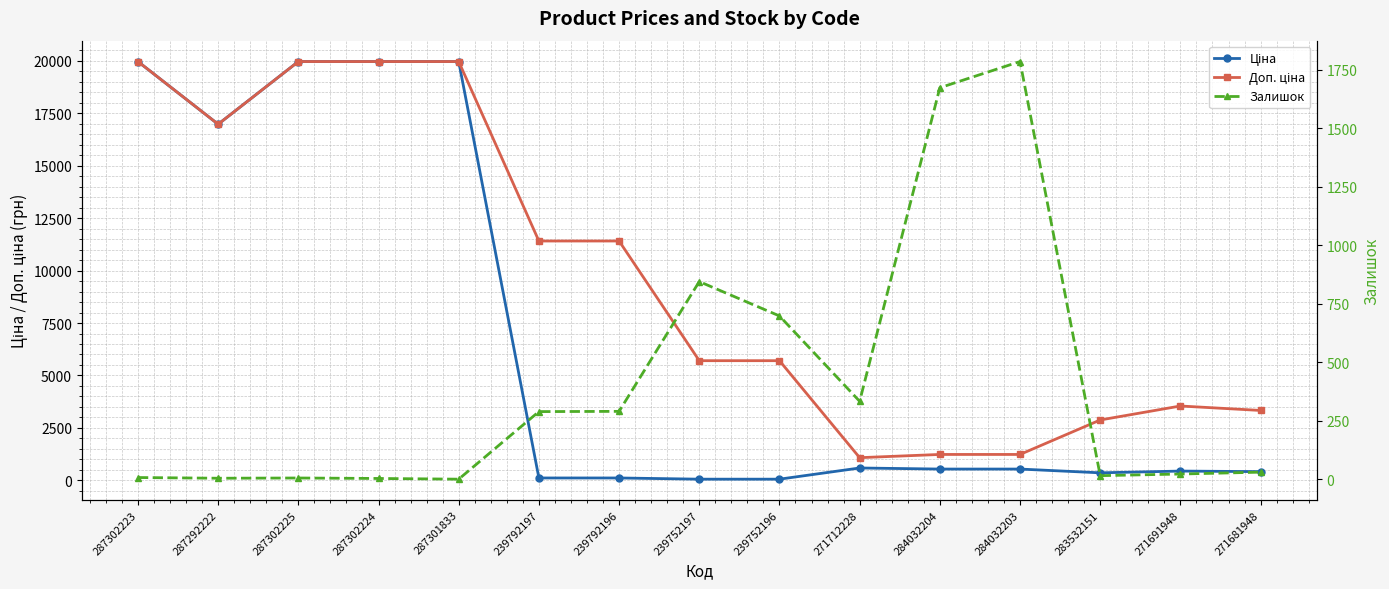

What is the difference between the Ціна values at 239792197 and 287292222?

16862.2